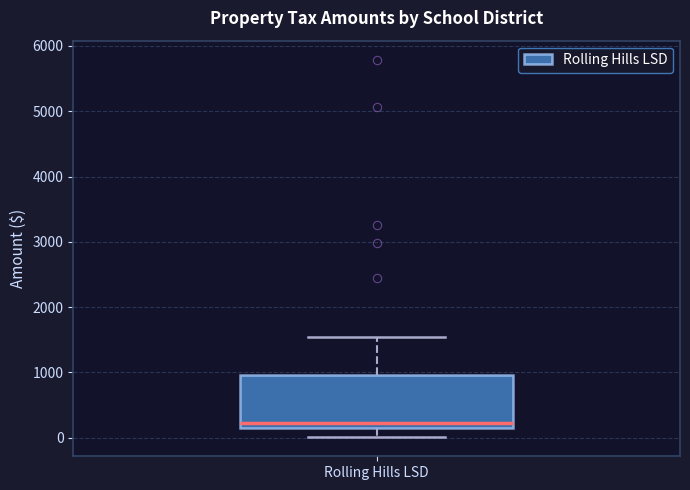

Transcribe this box plot: give where the median line is, the range the box spans, and where the two whiskers end, as read against the y-axis. The values are not printed on the chart, so give them approximately, as read against the axis.

median 200, box 100 to 1000, whiskers 0 to 1500